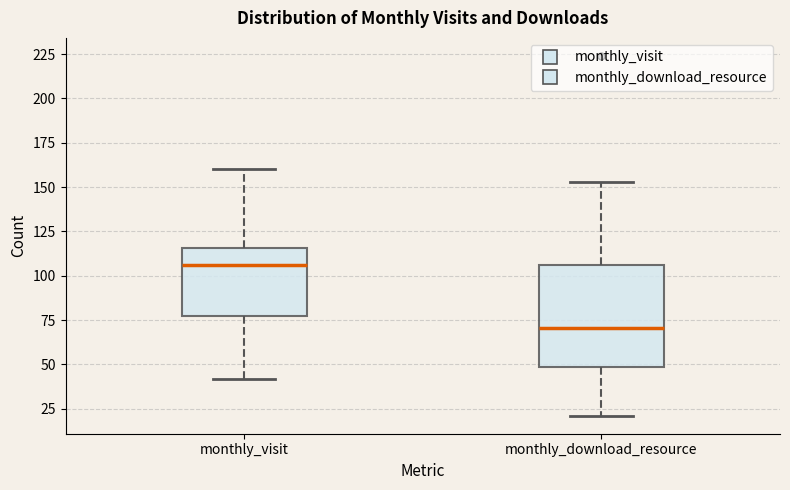

Reading left to right, read every box against the y-axis: the position of its median line, the range the box covers, and the ends of its whiskers. The values are not printed on the chart, so give them approximately, as read against the axis.

monthly_visit: median 105, box 80 to 115, whiskers 40 to 160
monthly_download_resource: median 70, box 50 to 105, whiskers 20 to 155